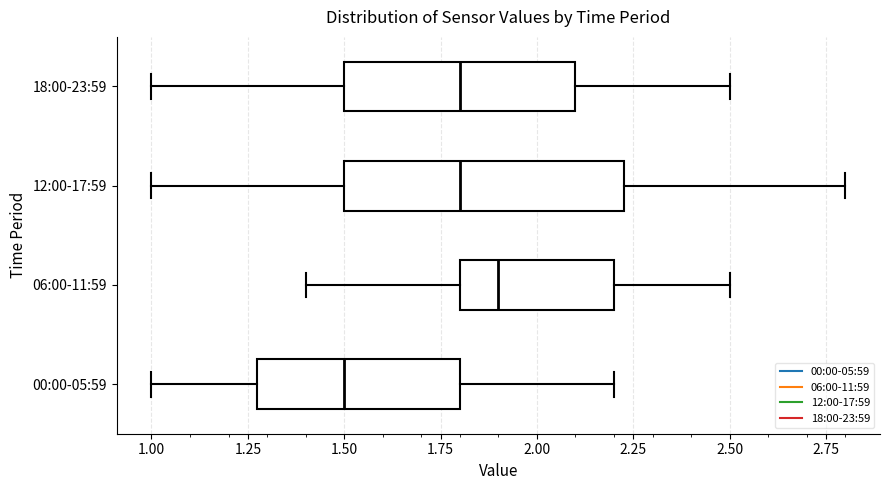

Where does the right whisker of the box for 06:00-11:59 end on the x-axis? The values are not printed on the chart, so give them approximately, as read against the axis.

2.50